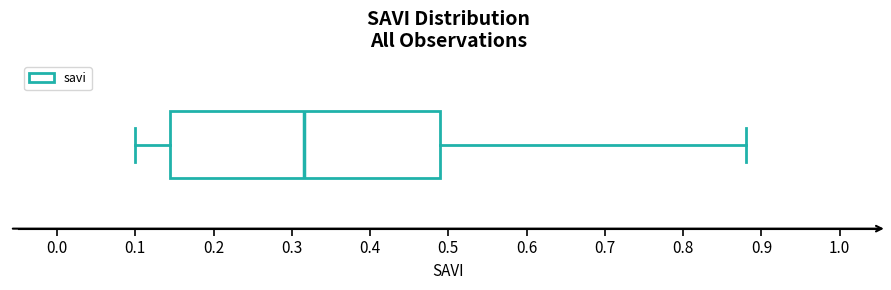

Read this box plot against the x-axis: the position of the median line, the range covered by the box, and the ends of both whiskers. The values are not printed on the chart, so give them approximately, as read against the axis.

median 0.32, box 0.15 to 0.49, whiskers 0.10 to 0.88